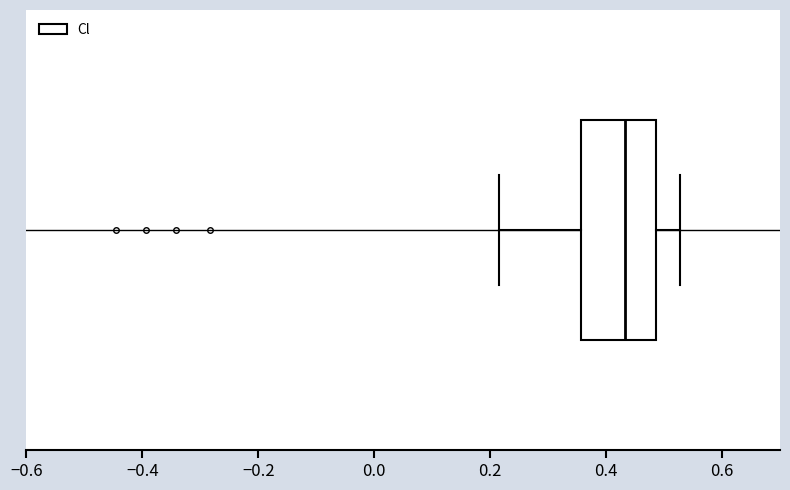

Transcribe this box plot: give where the median line is, the range the box spans, and where the two whiskers end, as read against the x-axis. The values are not printed on the chart, so give them approximately, as read against the axis.

median 0.44, box 0.36 to 0.48, whiskers 0.22 to 0.52